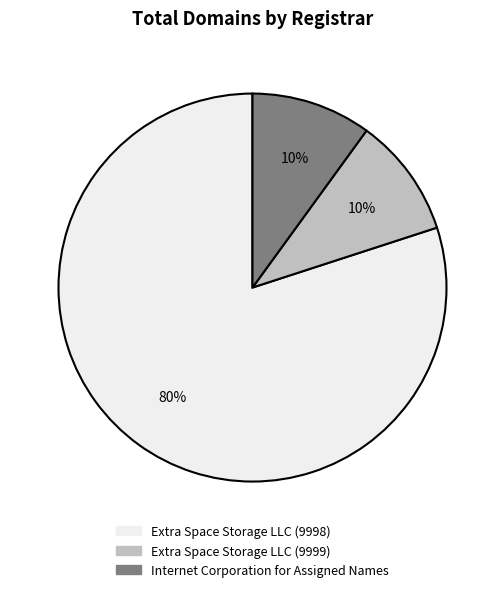

Is there a majority slice in this chart?

Yes